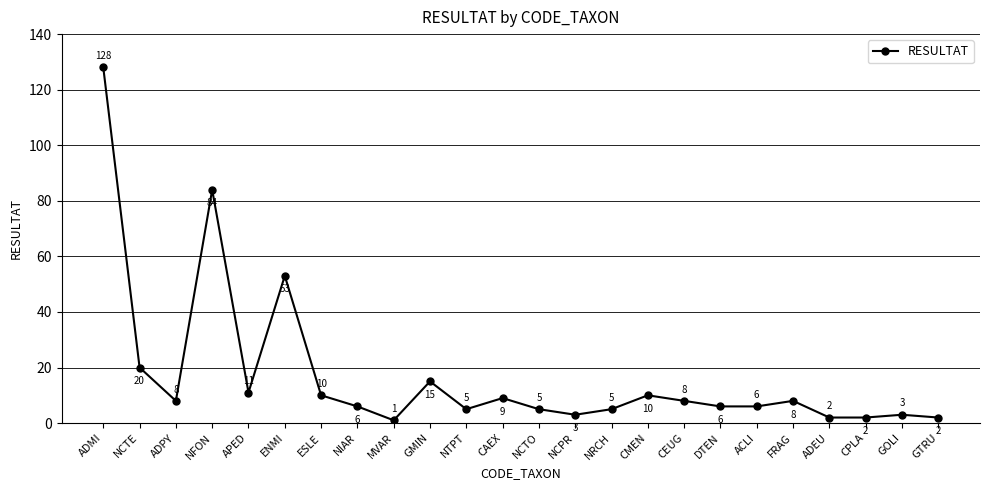

Where is the data nearest to the value 64?

ENMI